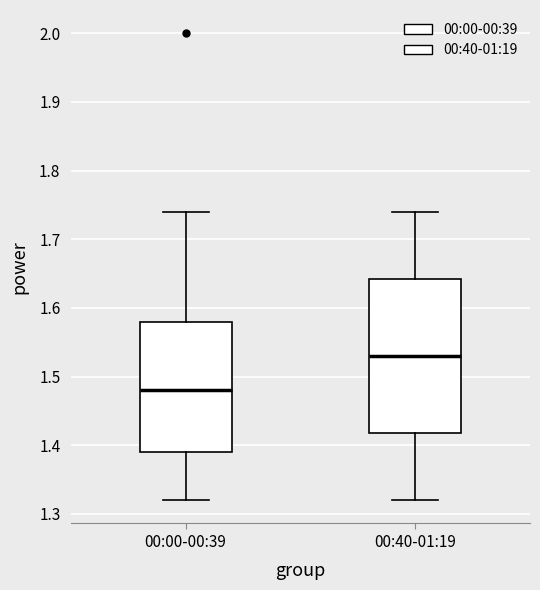

Reading left to right, read every box against the y-axis: the position of its median line, the range the box covers, and the ends of its whiskers. The values are not printed on the chart, so give them approximately, as read against the axis.

00:00-00:39: median 1.48, box 1.39 to 1.58, whiskers 1.32 to 1.74
00:40-01:19: median 1.53, box 1.42 to 1.64, whiskers 1.32 to 1.74